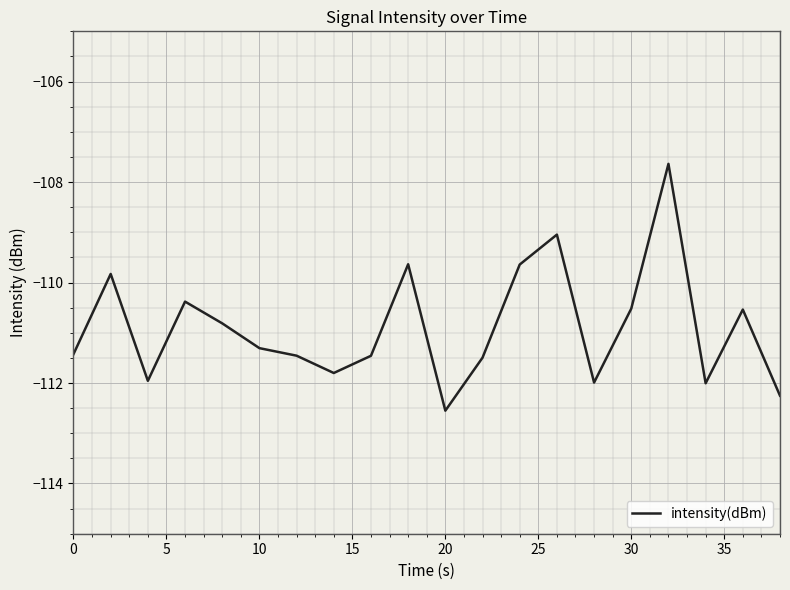

What is the minimum value shown in the chart?

-112.6